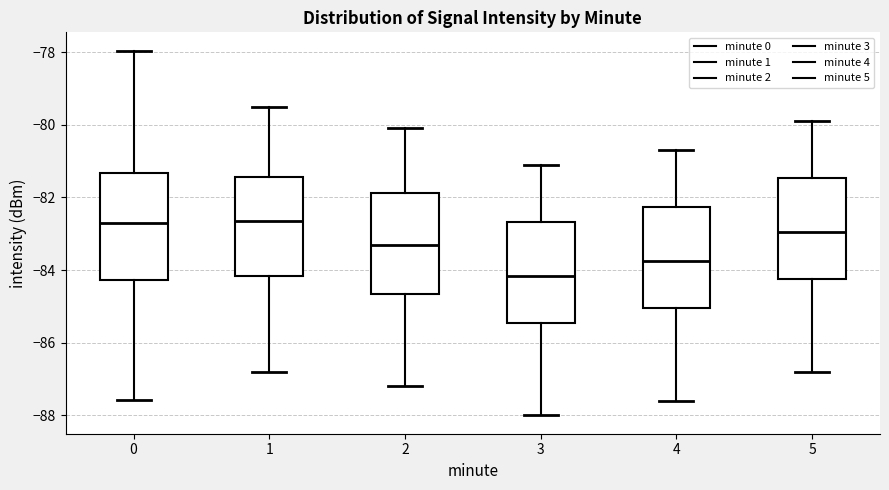

Reading left to right, read every box against the y-axis: the position of its median line, the range the box covers, and the ends of its whiskers. The values are not printed on the chart, so give them approximately, as read against the axis.

0: median -82.8, box -84.2 to -81.4, whiskers -87.6 to -78.0
1: median -82.6, box -84.2 to -81.4, whiskers -86.8 to -79.4
2: median -83.2, box -84.6 to -81.8, whiskers -87.2 to -80.0
3: median -84.2, box -85.4 to -82.6, whiskers -88.0 to -81.0
4: median -83.8, box -85.0 to -82.2, whiskers -87.6 to -80.6
5: median -83.0, box -84.2 to -81.4, whiskers -86.8 to -79.8